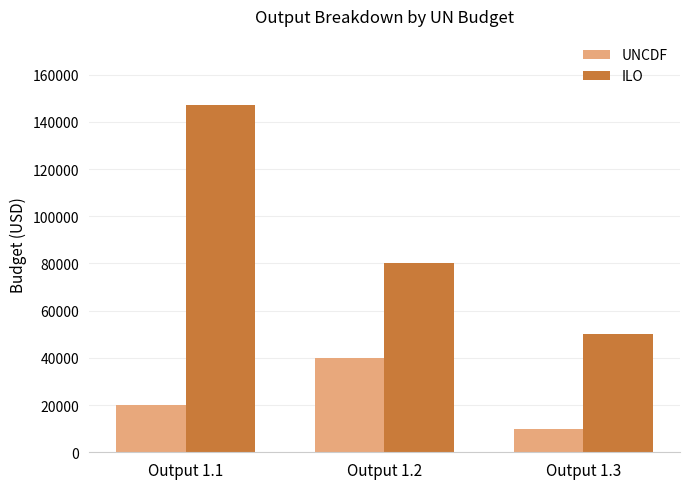

What is the approximate value of ILO at Output 1.1, to the nearest 100?

147000